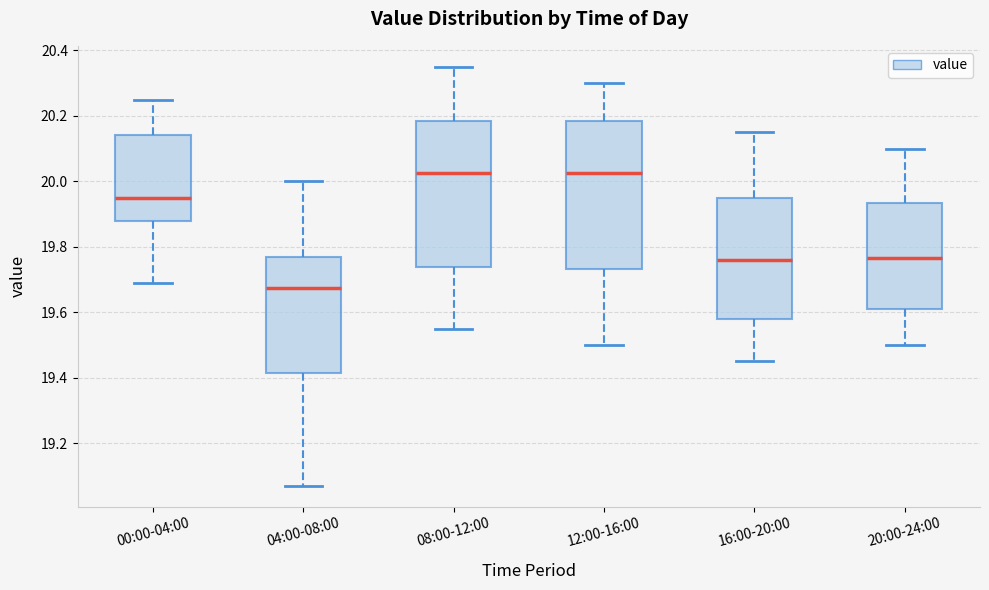

Reading left to right, read every box against the y-axis: the position of its median line, the range the box covers, and the ends of its whiskers. The values are not printed on the chart, so give them approximately, as read against the axis.

00:00-04:00: median 19.96, box 19.88 to 20.14, whiskers 19.70 to 20.26
04:00-08:00: median 19.68, box 19.42 to 19.76, whiskers 19.08 to 20.00
08:00-12:00: median 20.02, box 19.74 to 20.18, whiskers 19.56 to 20.36
12:00-16:00: median 20.02, box 19.74 to 20.18, whiskers 19.50 to 20.30
16:00-20:00: median 19.76, box 19.58 to 19.96, whiskers 19.46 to 20.16
20:00-24:00: median 19.76, box 19.62 to 19.94, whiskers 19.50 to 20.10